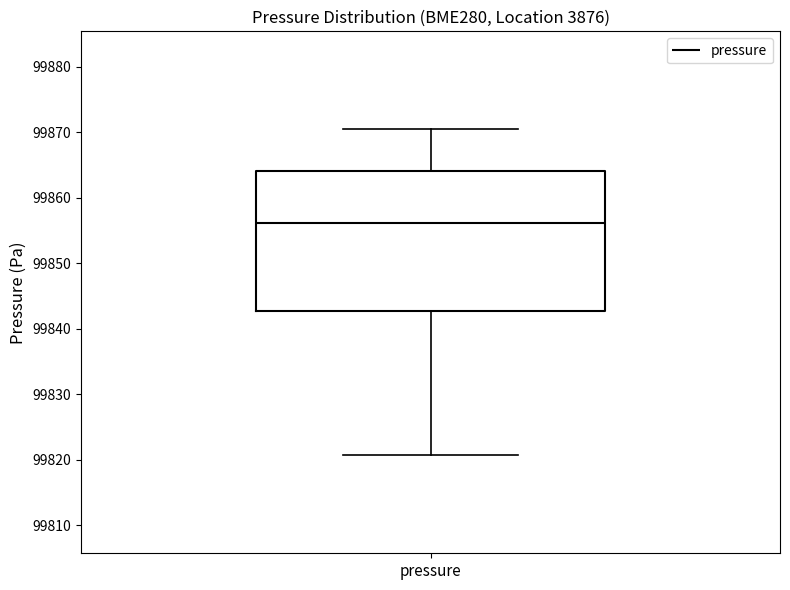

Where does the lower whisker of the box for pressure end on the y-axis? The values are not printed on the chart, so give them approximately, as read against the axis.

99821